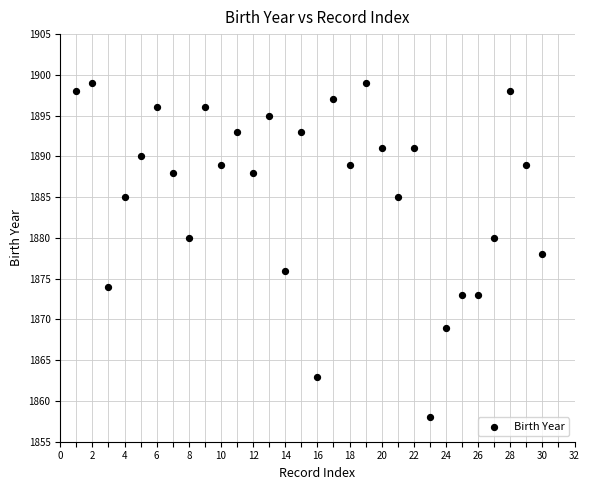

What is the range of X values (max minus min)?

29